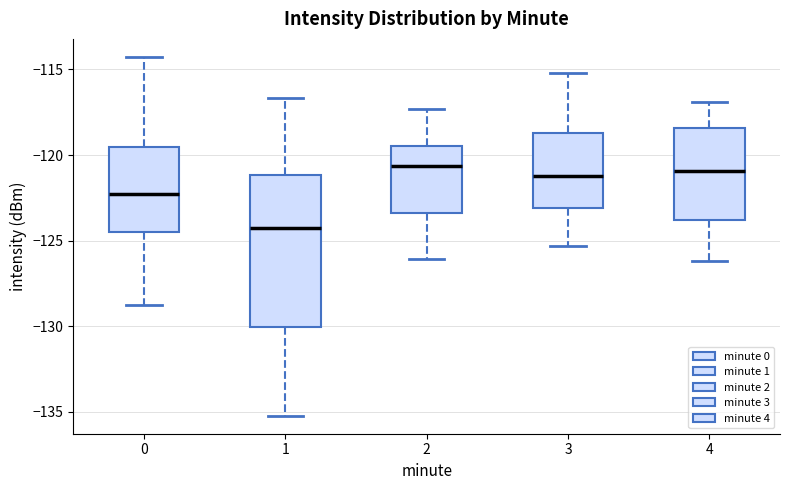

Reading left to right, transcribe this box plot: for each box, give where its median line is, the range the box spans, and where its two whiskers end, as read against the y-axis. The values are not printed on the chart, so give them approximately, as read against the axis.

0: median -122.5, box -124.5 to -119.5, whiskers -128.5 to -114.5
1: median -124.5, box -130.0 to -121.0, whiskers -135.0 to -116.5
2: median -120.5, box -123.5 to -119.5, whiskers -126.0 to -117.5
3: median -121.0, box -123.0 to -118.5, whiskers -125.5 to -115.0
4: median -121.0, box -124.0 to -118.5, whiskers -126.0 to -117.0